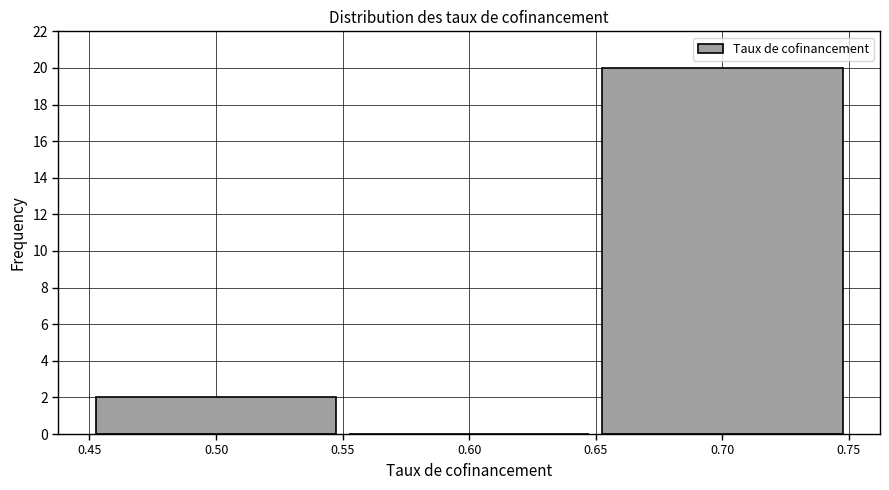

Reading left to right, list every bar in this chart as the range it spans on the x-axis followed by its height. The values are not printed on the chart, so give them approximately, as read against the axis.

0.45 to 0.55: 2
0.55 to 0.65: 0
0.65 to 0.75: 20